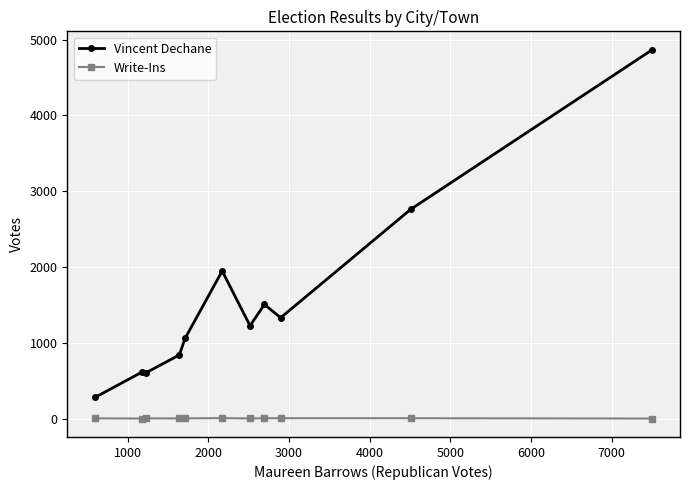

True or false: Vincent Dechane has more than 0 interior local peaks.

True